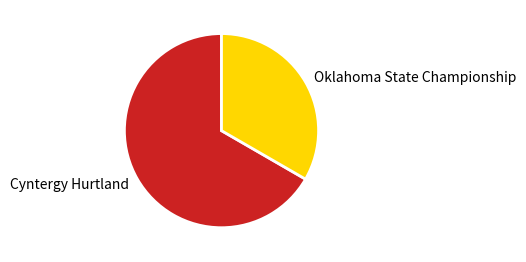

Approximately how many times larger is the value at Oklahoma State Championship compared to Cyntergy Hurtland?

0.5